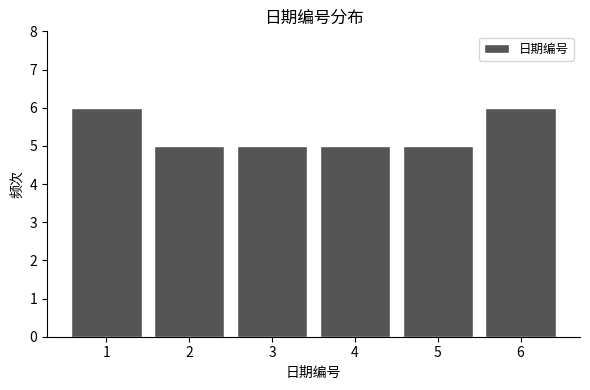

Reading right to left, extract all data points from this chart.

6=6	5=5	4=5	3=5	2=5	1=6